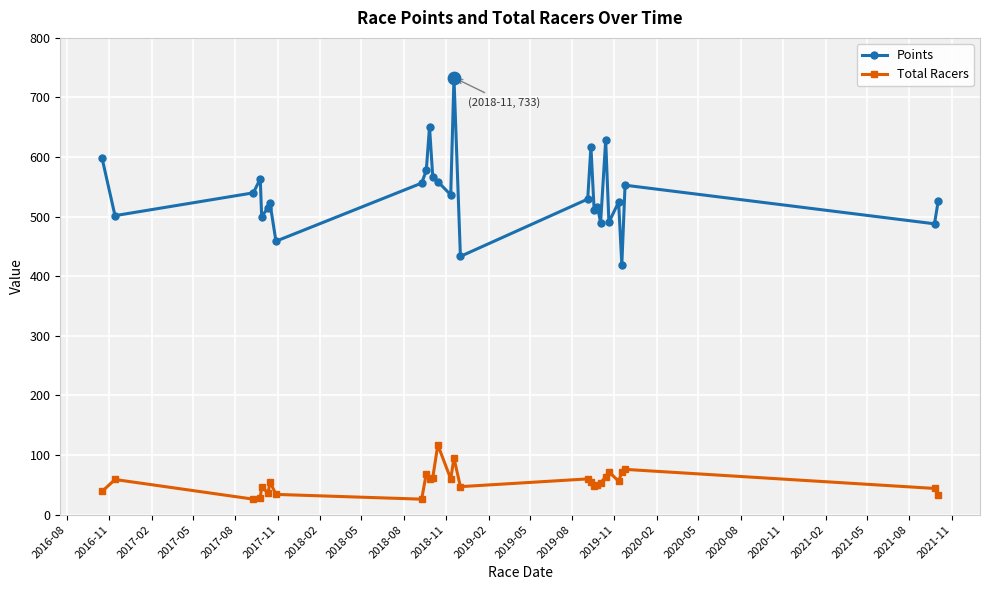

Which series has the largest total across all categories?

Points